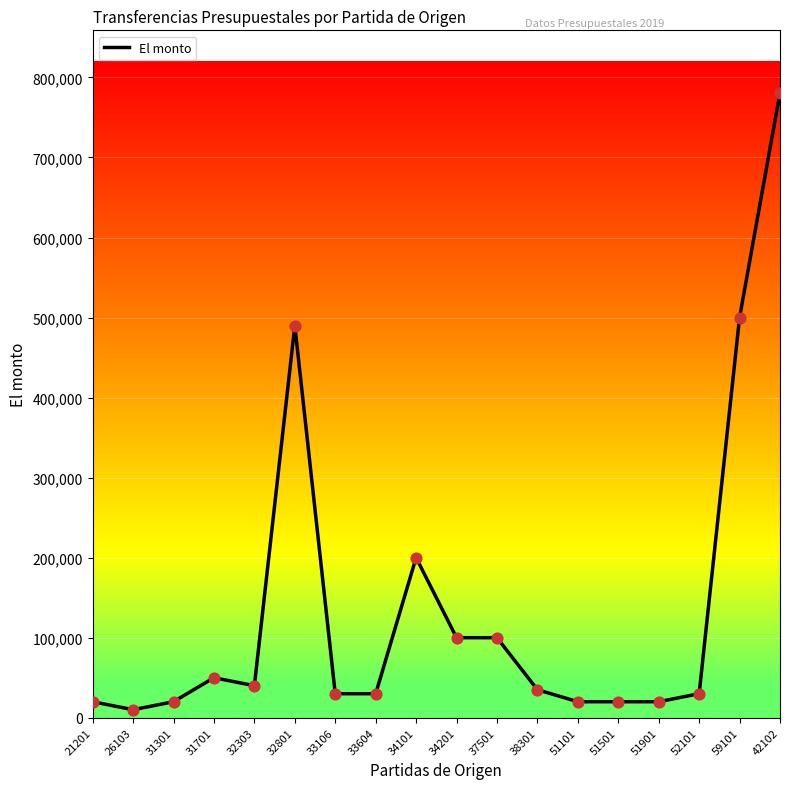

Which has a higher value, 32303 or 51101?

32303